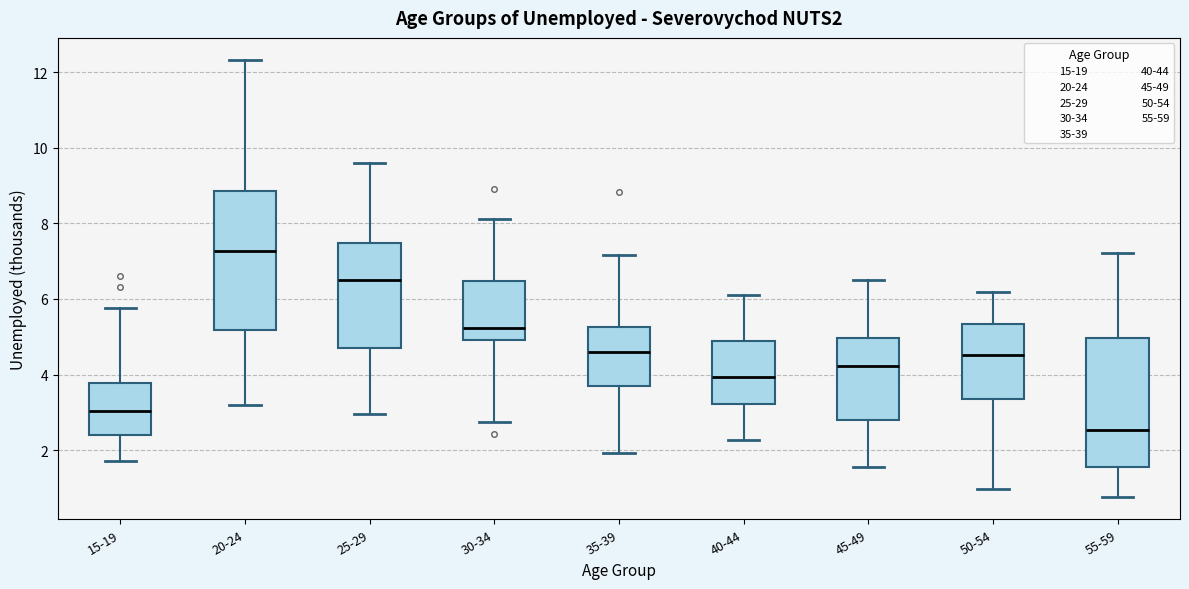

Reading left to right, read every box against the y-axis: the position of its median line, the range the box covers, and the ends of its whiskers. The values are not printed on the chart, so give them approximately, as read against the axis.

15-19: median 3.0, box 2.4 to 3.8, whiskers 1.8 to 5.8
20-24: median 7.2, box 5.2 to 8.8, whiskers 3.2 to 12.4
25-29: median 6.6, box 4.8 to 7.4, whiskers 3.0 to 9.6
30-34: median 5.2, box 5.0 to 6.4, whiskers 2.8 to 8.2
35-39: median 4.6, box 3.6 to 5.2, whiskers 2.0 to 7.2
40-44: median 4.0, box 3.2 to 4.8, whiskers 2.2 to 6.0
45-49: median 4.2, box 2.8 to 5.0, whiskers 1.6 to 6.4
50-54: median 4.6, box 3.4 to 5.4, whiskers 1.0 to 6.2
55-59: median 2.6, box 1.6 to 5.0, whiskers 0.8 to 7.2